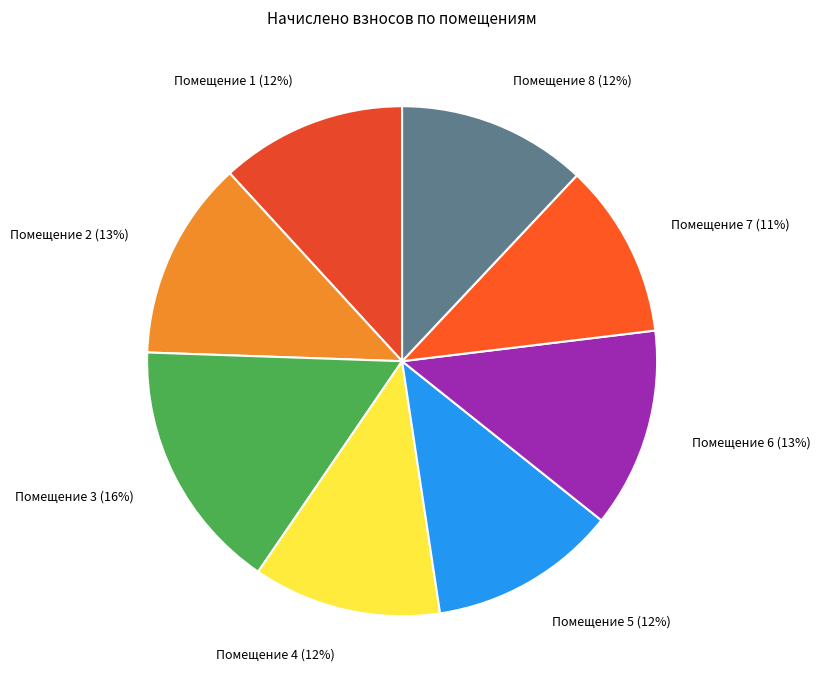

Is there any slice that represents more than half of the pie?

No